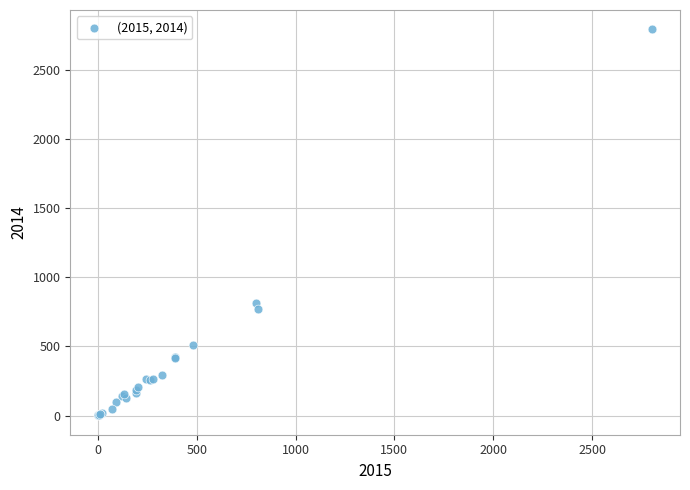

What Y value in the scatter plot is closest to 1397?

814